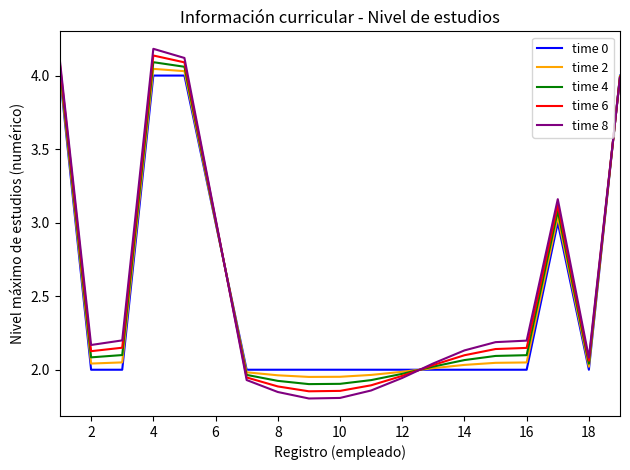

Which series has the widest spread of values?

time 8